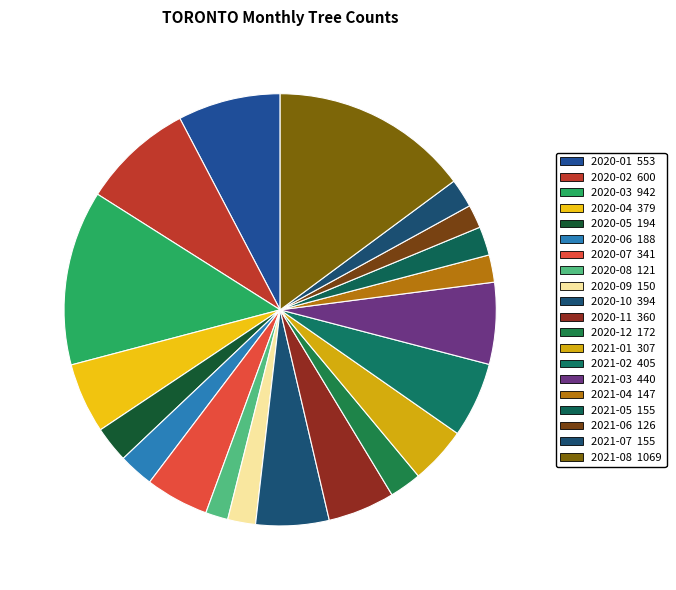

What percentage is the 2021-01 slice, to the nearest percent?

4%